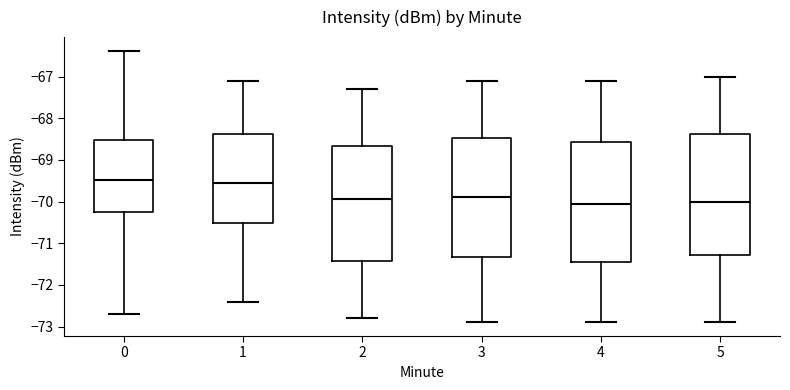

Where does the lower whisker of the box at x = 4 end on the y-axis? The values are not printed on the chart, so give them approximately, as read against the axis.

-72.9